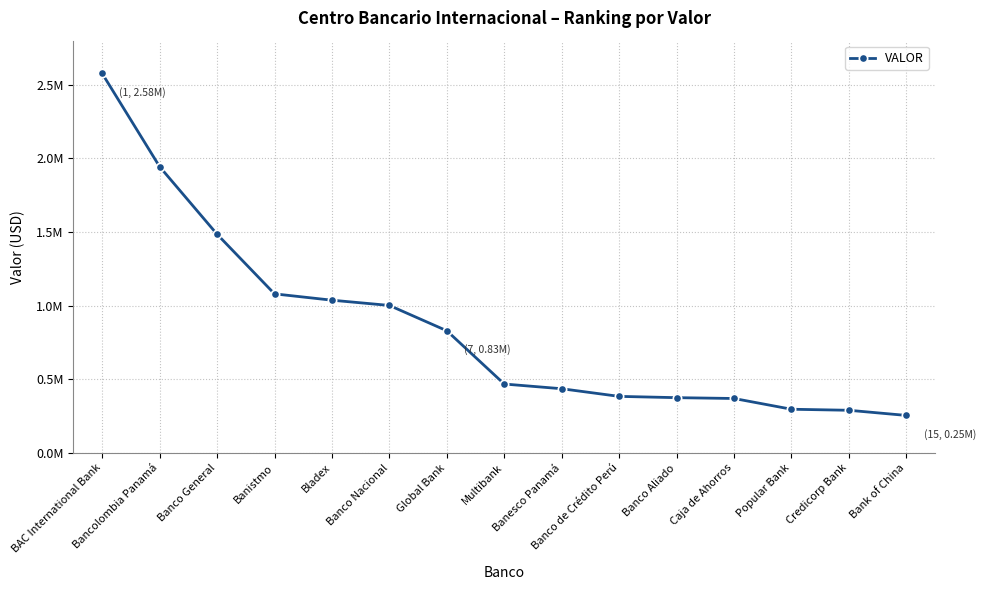

At which category does the chart reach its peak across all series?

BAC International Bank